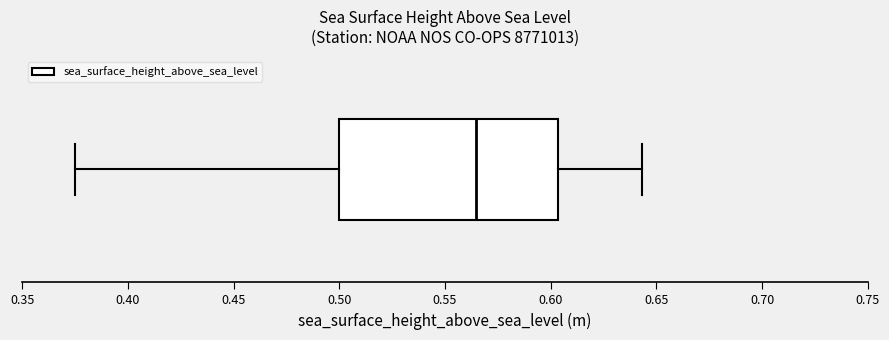

Where does the left whisker of the box end on the x-axis? The values are not printed on the chart, so give them approximately, as read against the axis.

0.375